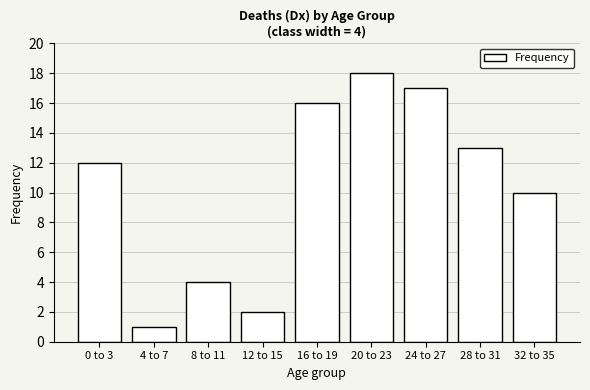

Reading left to right, transcribe all the data shown in this chart.

12	1	4	2	16	18	17	13	10